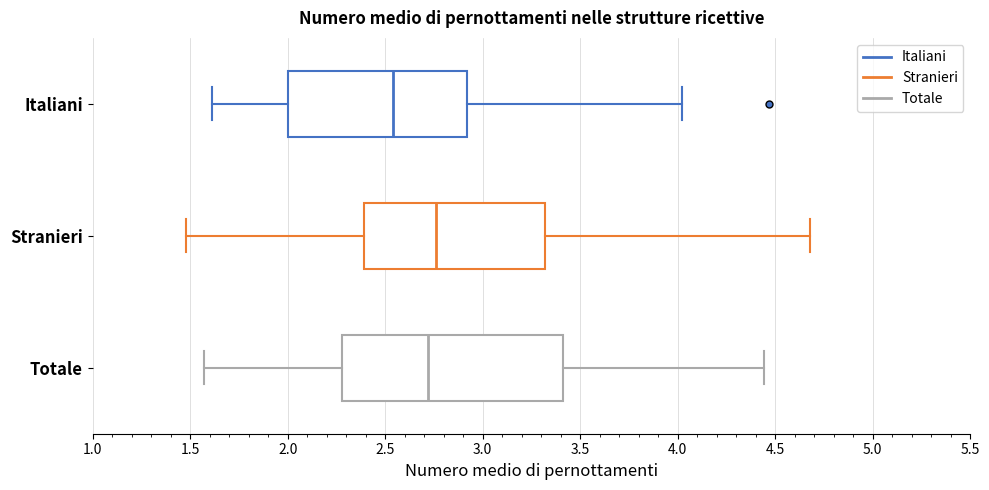

Reading bottom to top, transcribe this box plot: for each box, give where its median line is, the range the box spans, and where its two whiskers end, as read against the x-axis. The values are not printed on the chart, so give them approximately, as read against the axis.

Totale: median 2.70, box 2.30 to 3.40, whiskers 1.55 to 4.45
Stranieri: median 2.75, box 2.40 to 3.30, whiskers 1.50 to 4.70
Italiani: median 2.55, box 2.00 to 2.90, whiskers 1.60 to 4.00